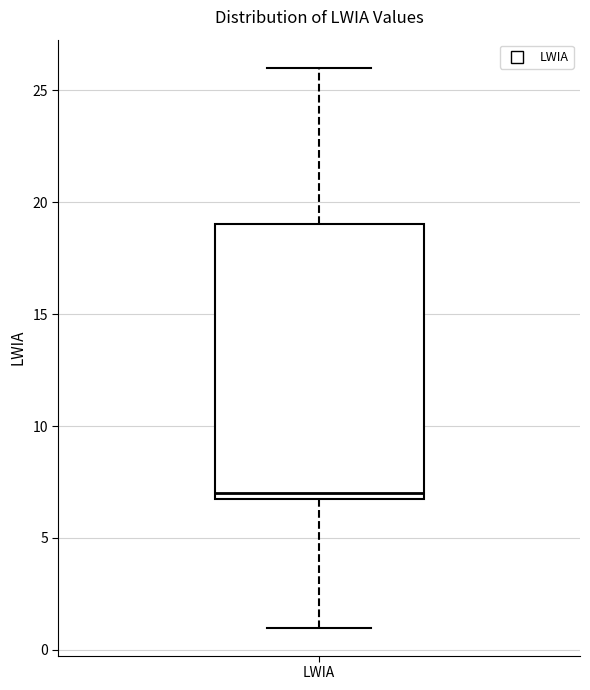

Where is the upper edge of the box for LWIA on the y-axis? The values are not printed on the chart, so give them approximately, as read against the axis.

19